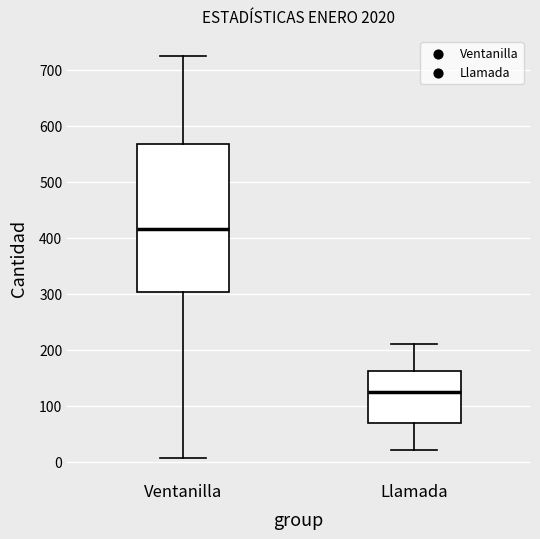

Which box's median line is the highest?

Ventanilla